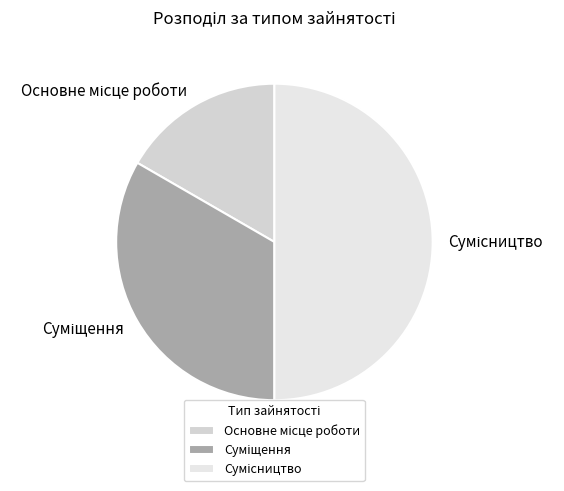

How much of the chart is everything except Сумісництво?

50.0%